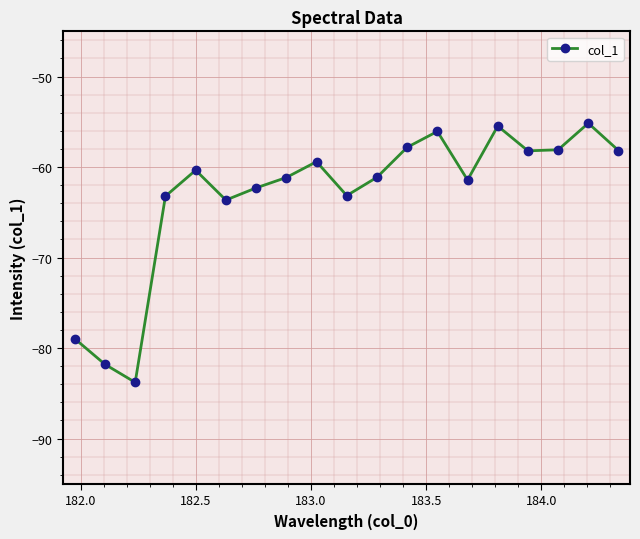

What is the difference between the second highest and second lowest values?

26.3